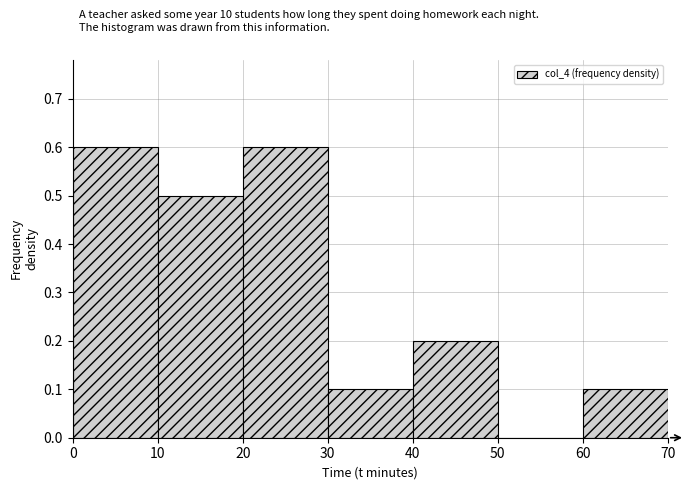

Reading left to right, transcribe this chart: for each bar, give the range it covers on the x-axis and its height. The values are not printed on the chart, so give them approximately, as read against the axis.

0 to 10: 0.6
10 to 20: 0.5
20 to 30: 0.6
30 to 40: 0.1
40 to 50: 0.2
50 to 60: 0
60 to 70: 0.1